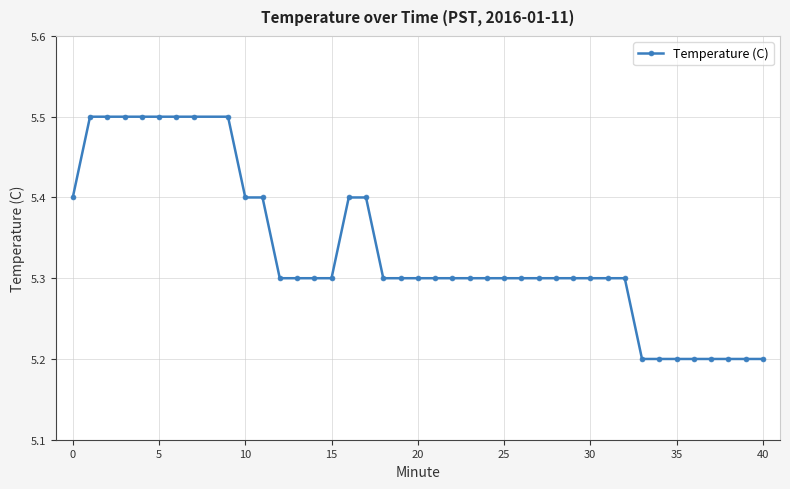

What is the value of the 36th point from the left?

5.2